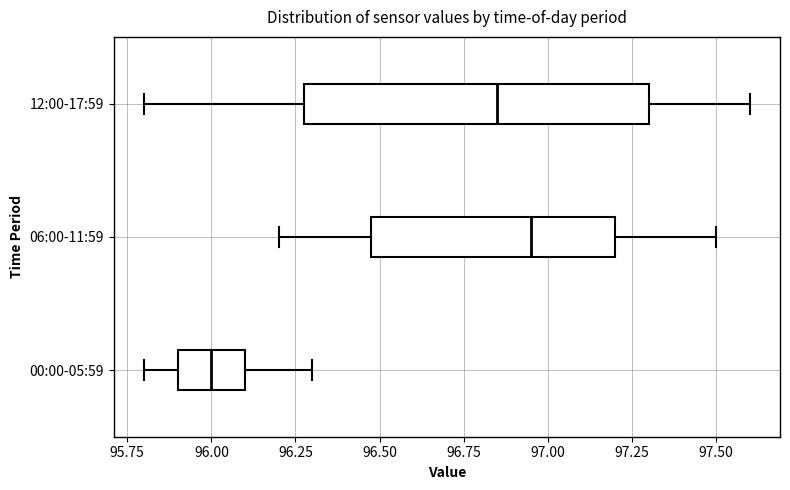

Reading bottom to top, transcribe this box plot: for each box, give where its median line is, the range the box spans, and where its two whiskers end, as read against the x-axis. The values are not printed on the chart, so give them approximately, as read against the axis.

00:00-05:59: median 96.00, box 95.90 to 96.10, whiskers 95.80 to 96.30
06:00-11:59: median 96.95, box 96.50 to 97.20, whiskers 96.20 to 97.50
12:00-17:59: median 96.85, box 96.30 to 97.30, whiskers 95.80 to 97.60